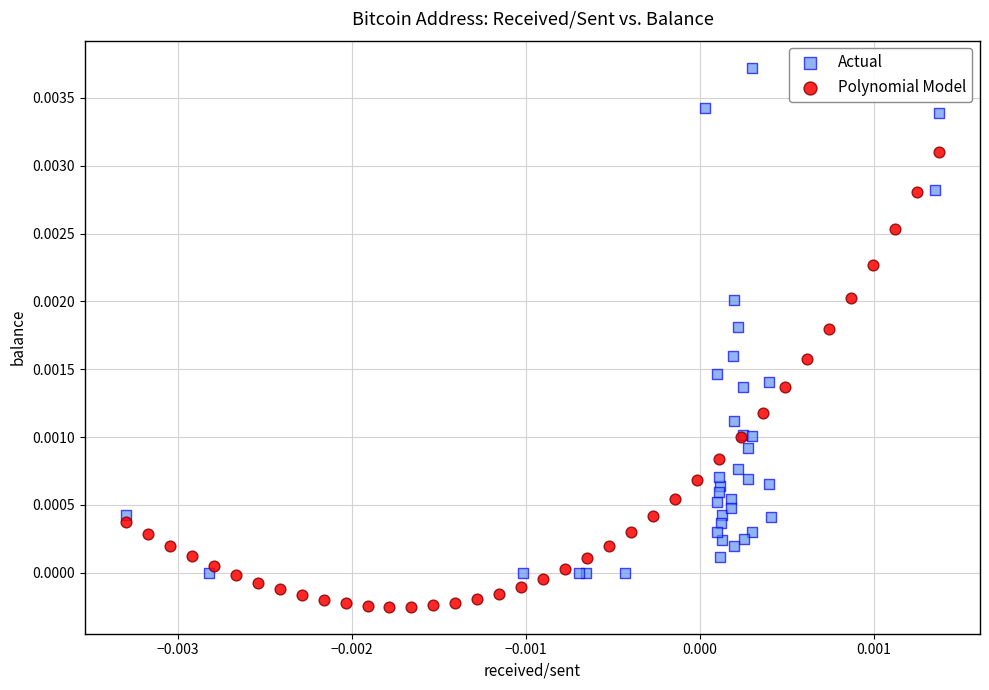

Which series has the largest Y range (max minus min)?

Actual